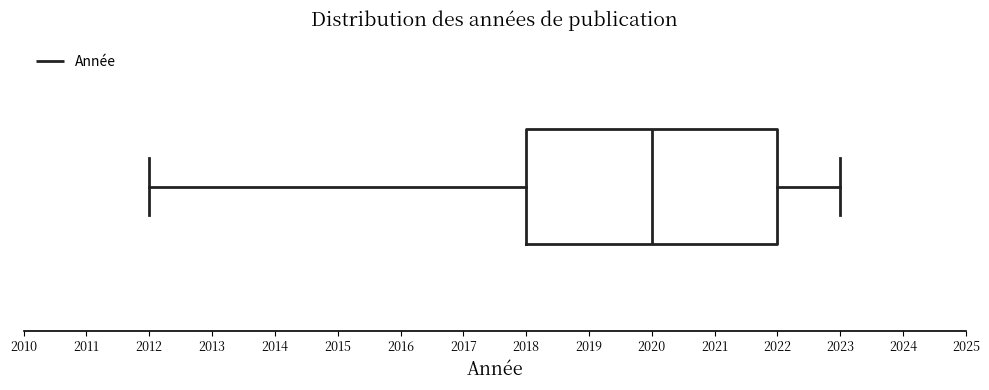

Transcribe this box plot: give where the median line is, the range the box spans, and where the two whiskers end, as read against the x-axis. The values are not printed on the chart, so give them approximately, as read against the axis.

median 2020, box 2018 to 2022, whiskers 2012 to 2023